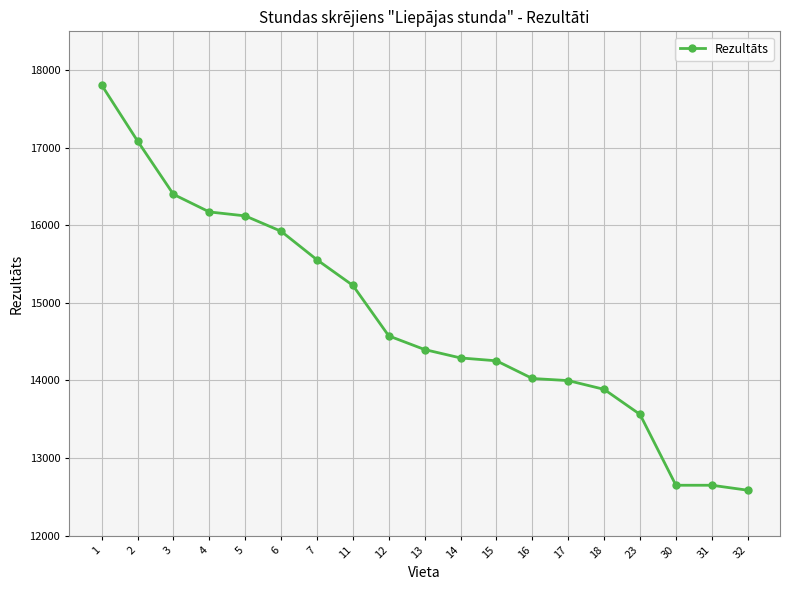

At which category does the chart reach its peak across all series?

1